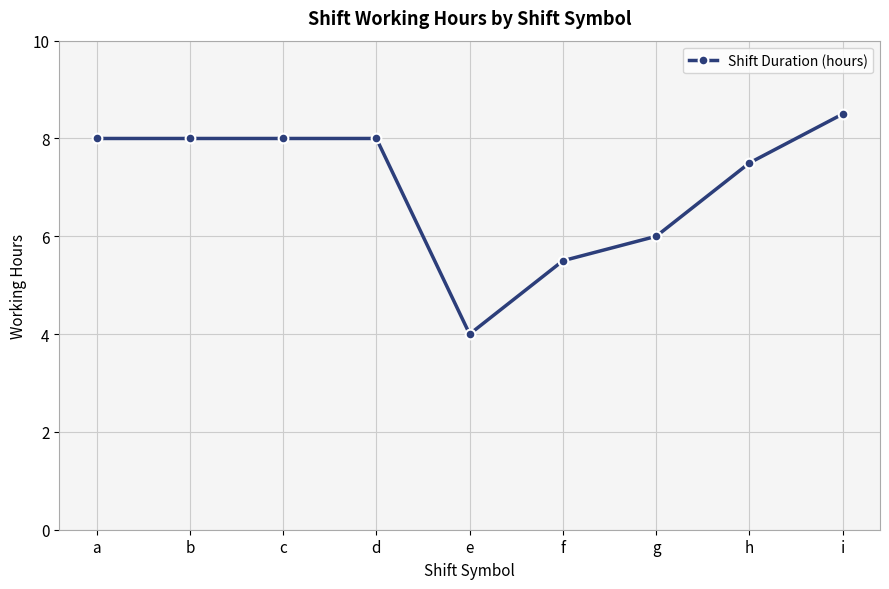

Between f and b, which is larger?

b